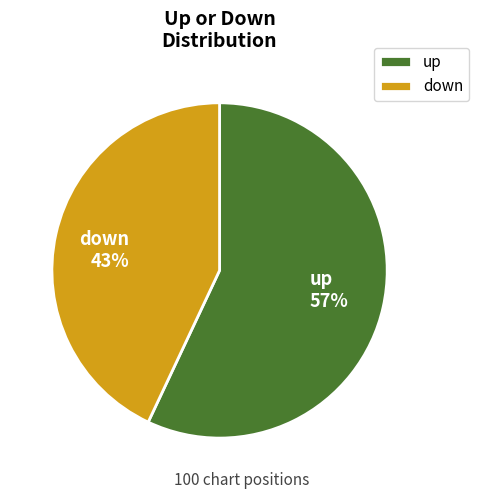

To the nearest percent, what is the average slice percentage?

50%